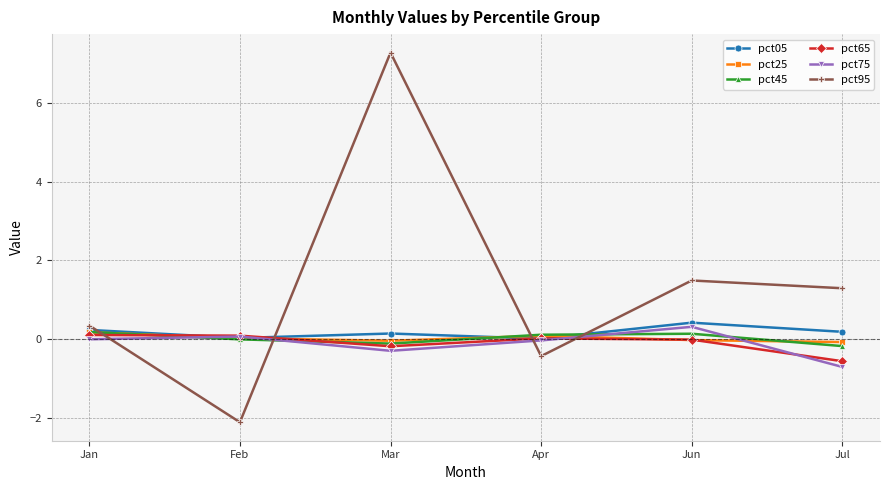

Which series has the widest spread of values?

pct95